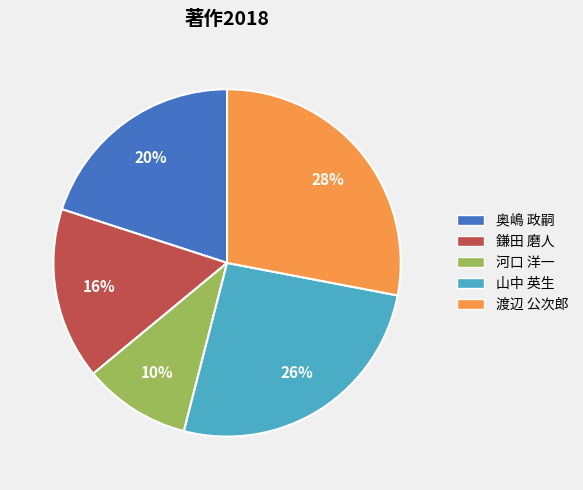

To the nearest percent, what percentage of the pie is 河口 洋一?

10%